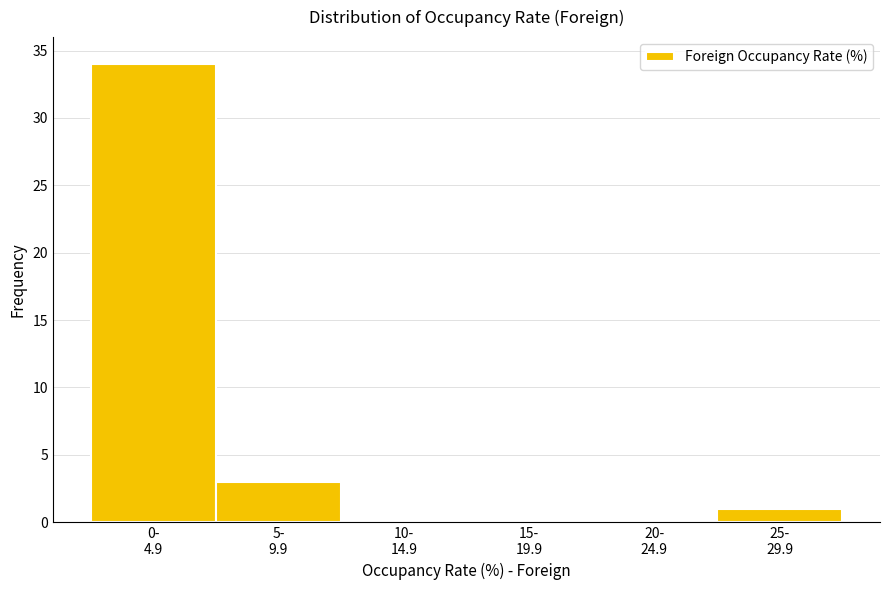

What is the maximum value shown in the chart?

34